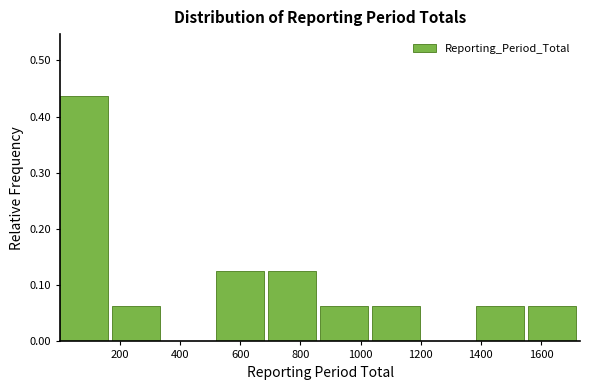

Reading left to right, list every bar in this chart as the range it spans on the x-axis followed by its height. Neither the bar edges nor the heights are printed on the chart, so give them approximately, as read against the axes.

0 to 180: 0.44
180 to 340: 0.06
340 to 520: 0
520 to 700: 0.13
700 to 860: 0.13
860 to 1040: 0.06
1040 to 1220: 0.06
1220 to 1380: 0
1380 to 1560: 0.06
1560 to 1740: 0.06